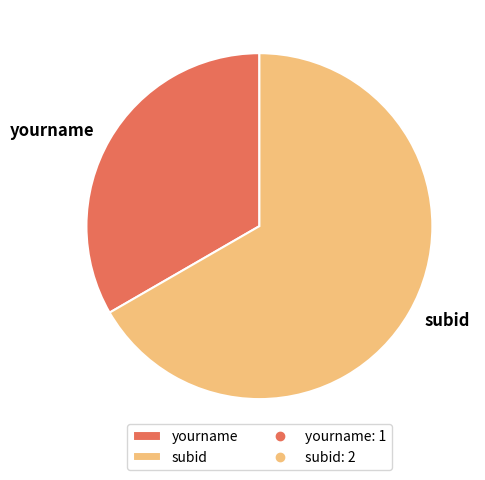

Between yourname and subid, which is larger?

subid